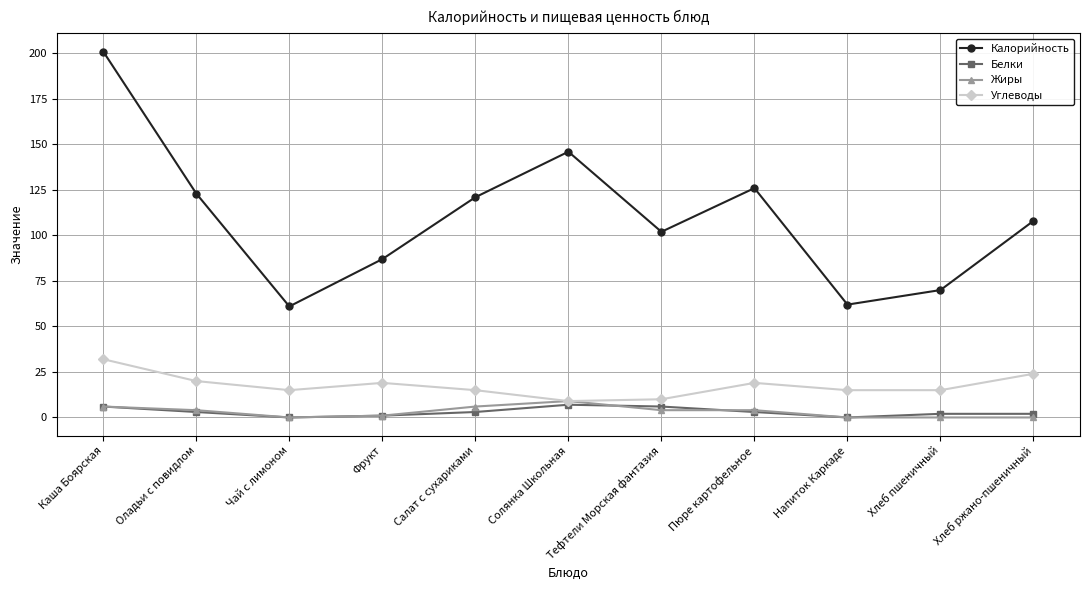

True or false: Калорийность has more than 1 interior local peaks.

True